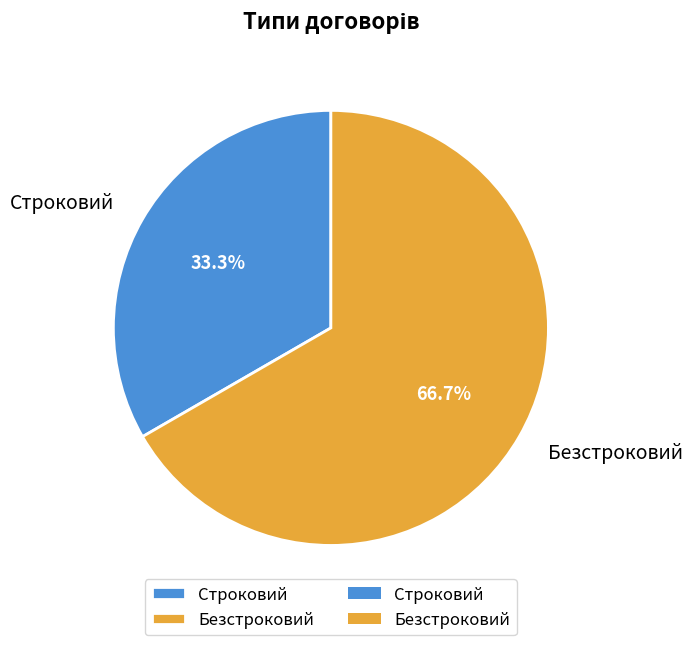

Which category accounts for the majority?

Безстроковий